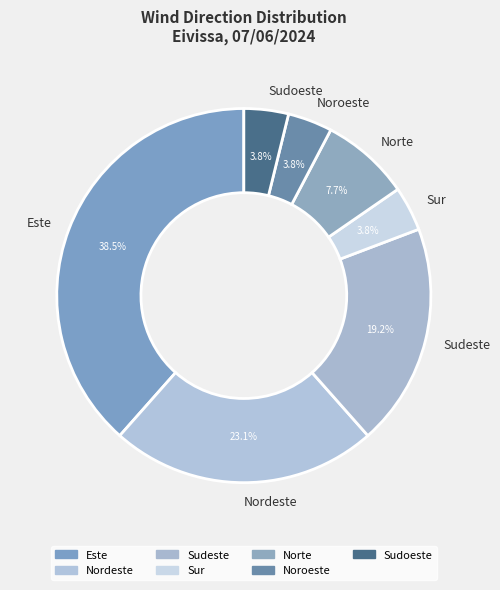

Is there a majority slice in this chart?

No